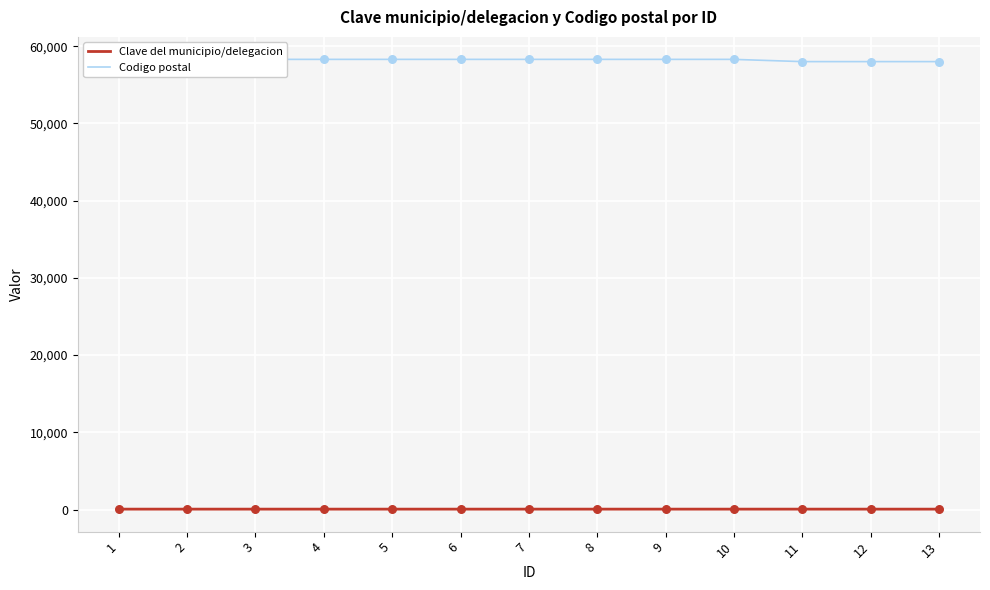

At how many categories does at least one series exceed 4313?

13